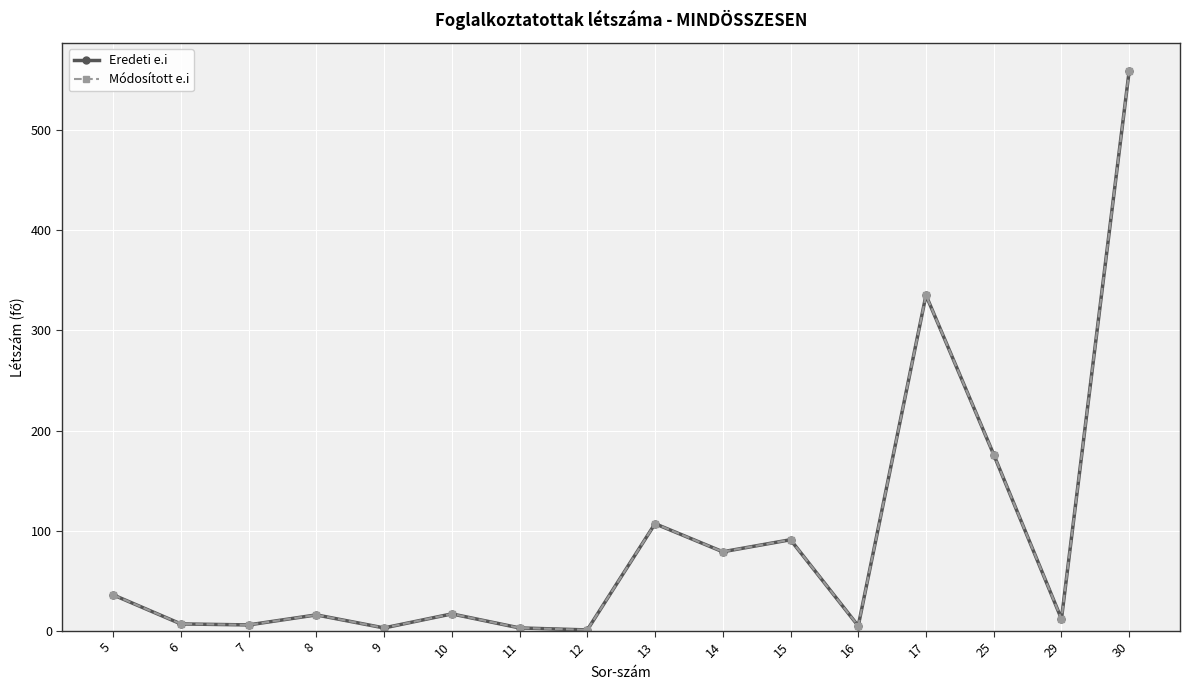

Is this an area chart (filled region under the line)?

No